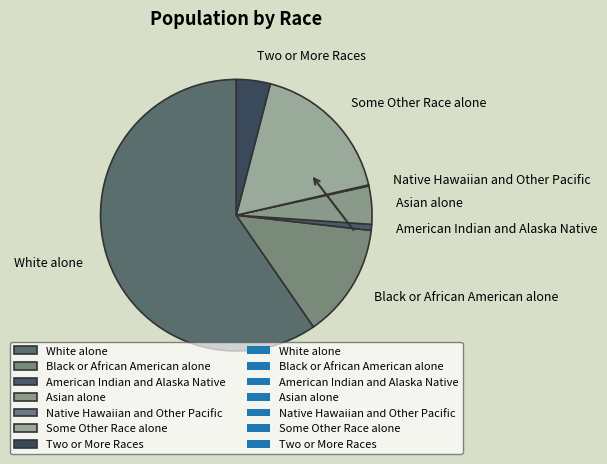

Which slice is the largest?

White alone